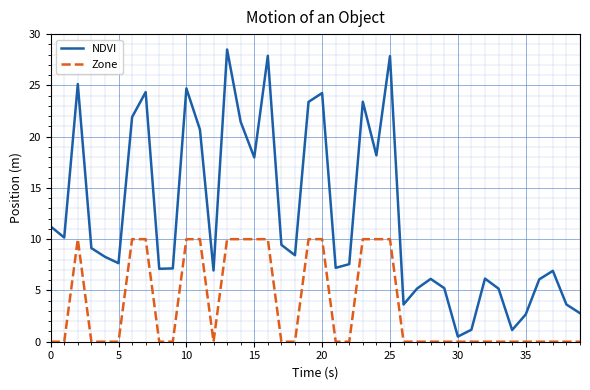

List the series in order of their peak value, lowest first.

Zone, NDVI